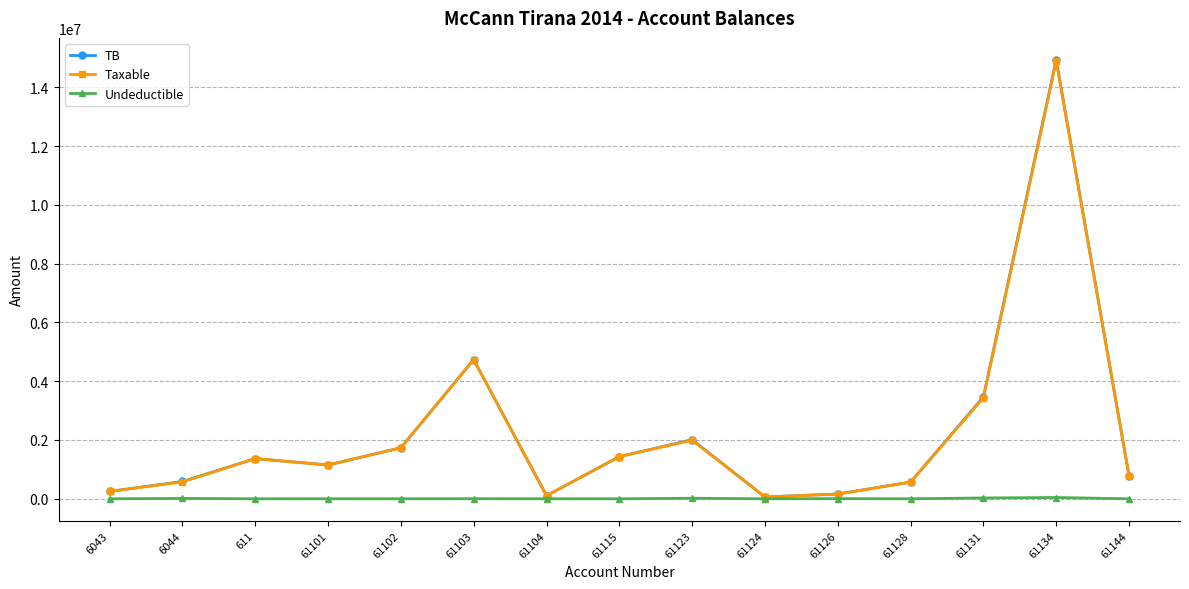

Which series has the largest range (max minus min)?

TB